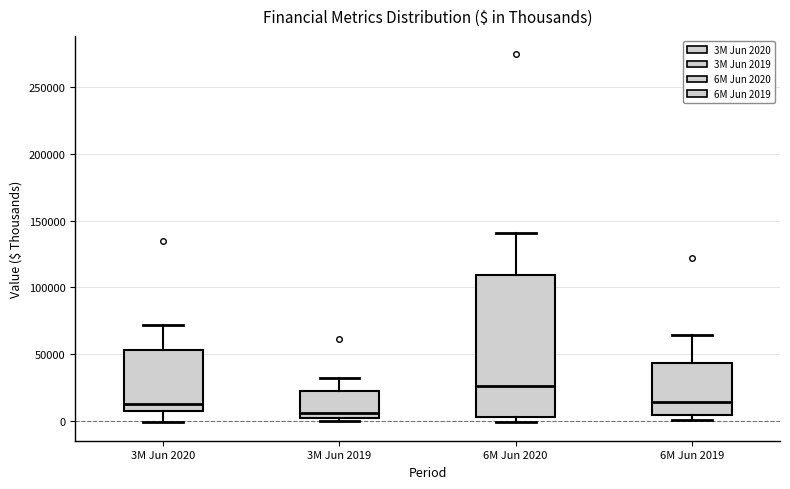

Reading left to right, read every box against the y-axis: the position of its median line, the range the box covers, and the ends of its whiskers. The values are not printed on the chart, so give them approximately, as read against the axis.

3M Jun 2020: median 15000, box 5000 to 55000, whiskers 0 to 70000
3M Jun 2019: median 5000, box 0 to 25000, whiskers 0 (just below the box's lower edge) to 30000
6M Jun 2020: median 25000, box 5000 to 110000, whiskers 0 to 140000
6M Jun 2019: median 15000, box 5000 to 45000, whiskers 0 to 65000